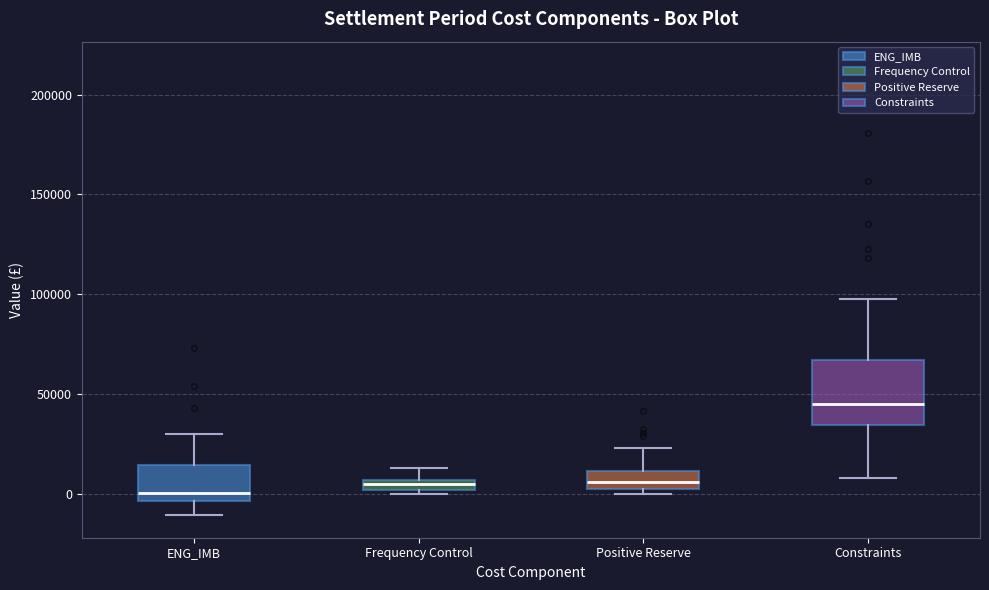

Where does the upper whisker of the box for Frequency Control end on the y-axis? The values are not printed on the chart, so give them approximately, as read against the axis.

15000